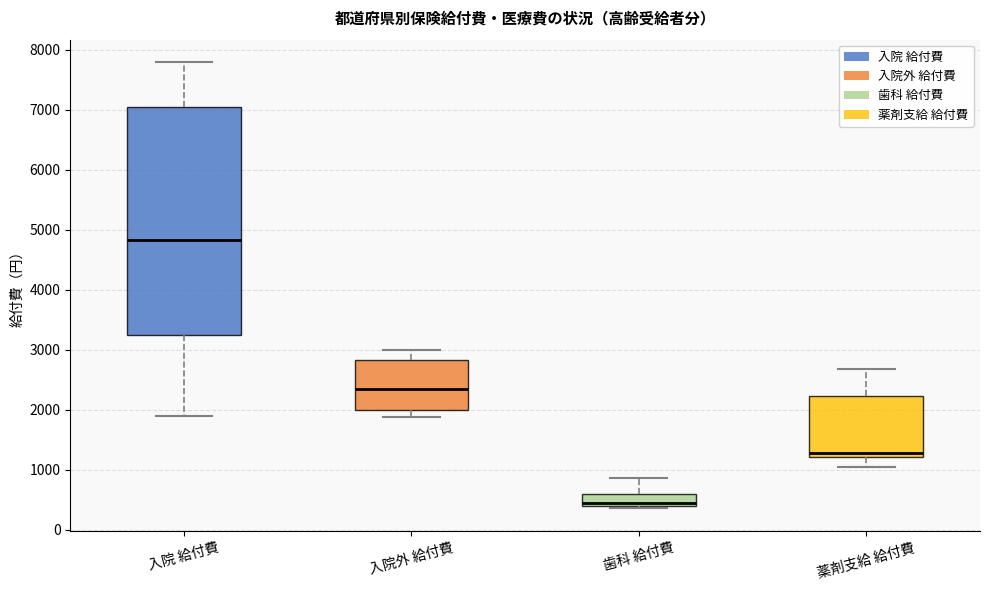

Where is the upper edge of the box for 入院 給付費 on the y-axis? The values are not printed on the chart, so give them approximately, as read against the axis.

7000